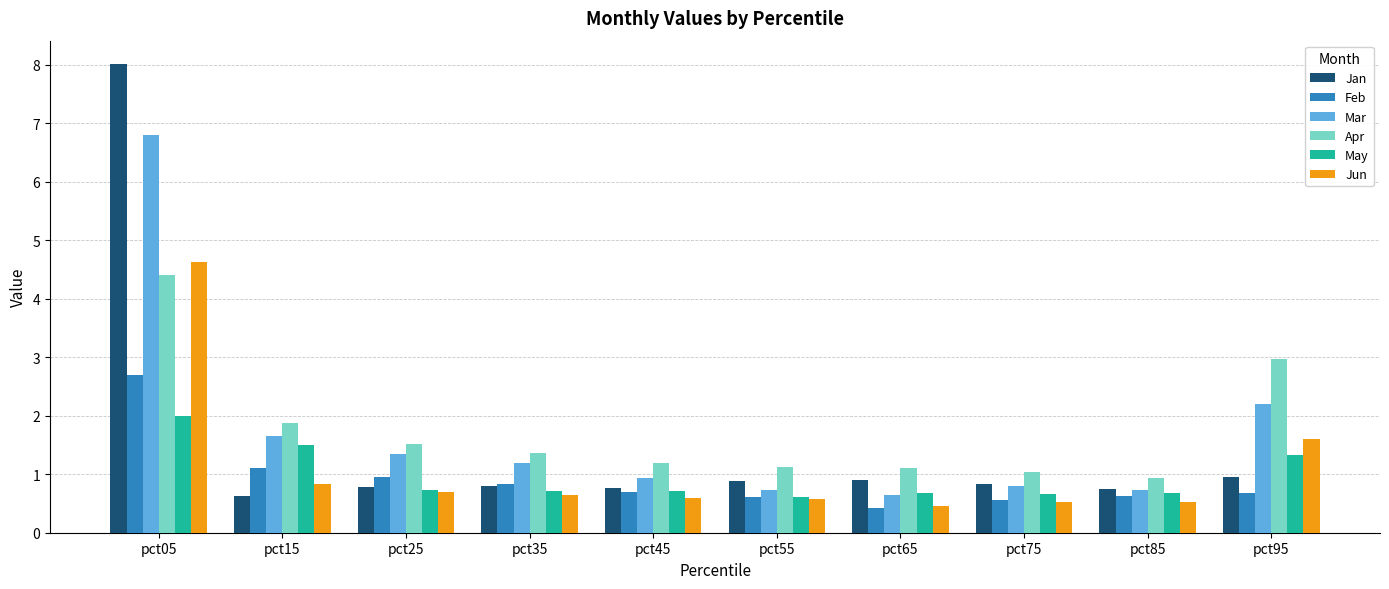

Which series changed the most between pct25 and pct85?

Mar